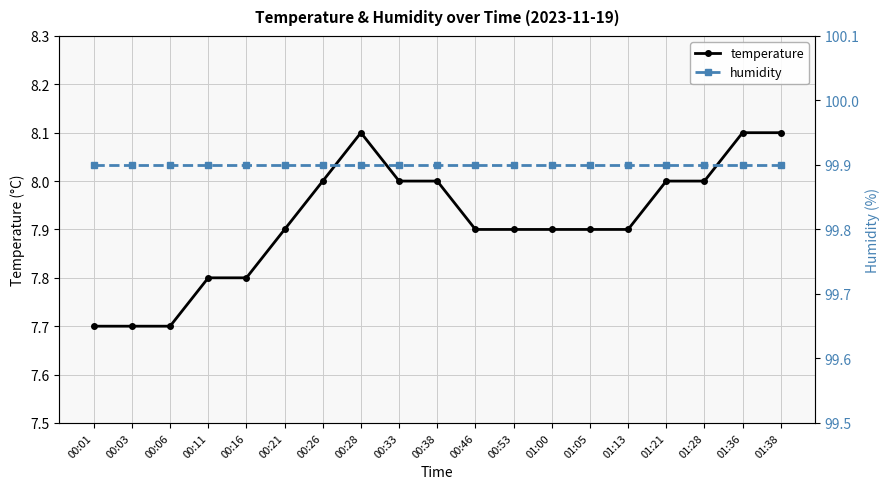

True or false: humidity and temperature cross at least once.

False